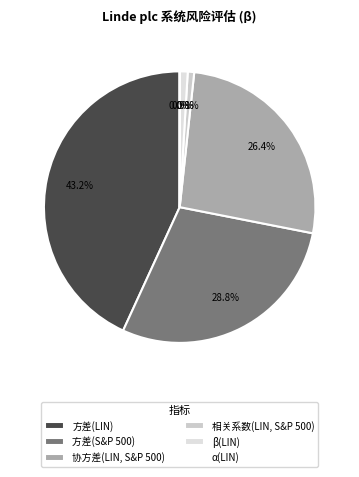

Is it true that 方差(S&P 500) is 29% of the pie?

True